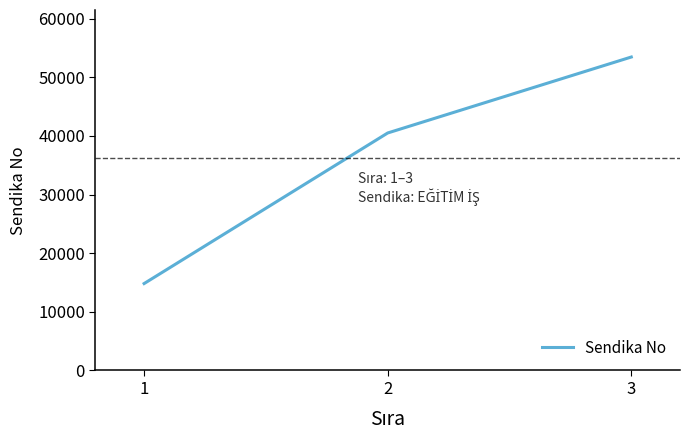

Rank the categories by value from highest to lowest.

3, 2, 1